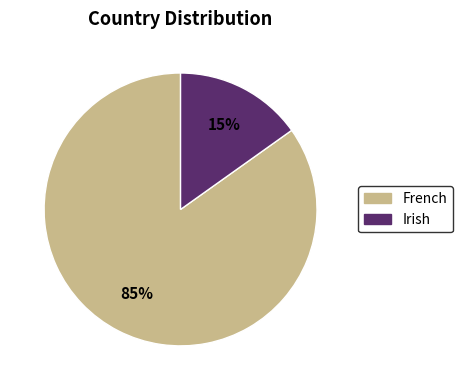

What percentage is the French slice, to the nearest percent?

85%